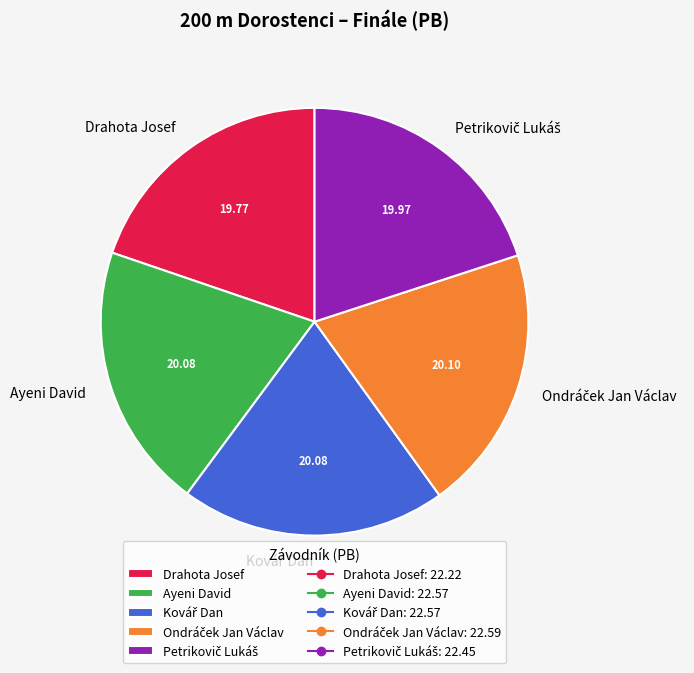

Is there a majority slice in this chart?

No